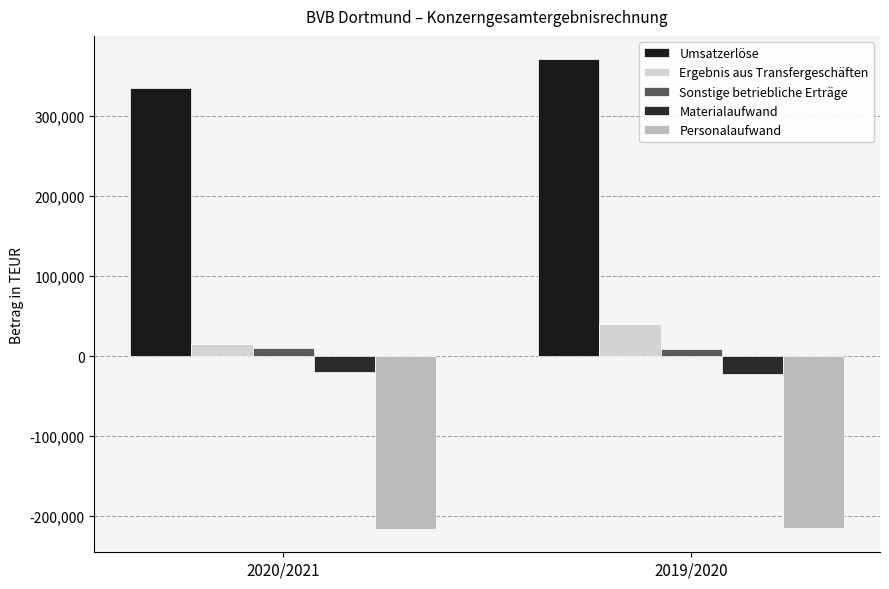

How many data points does each series have?

2